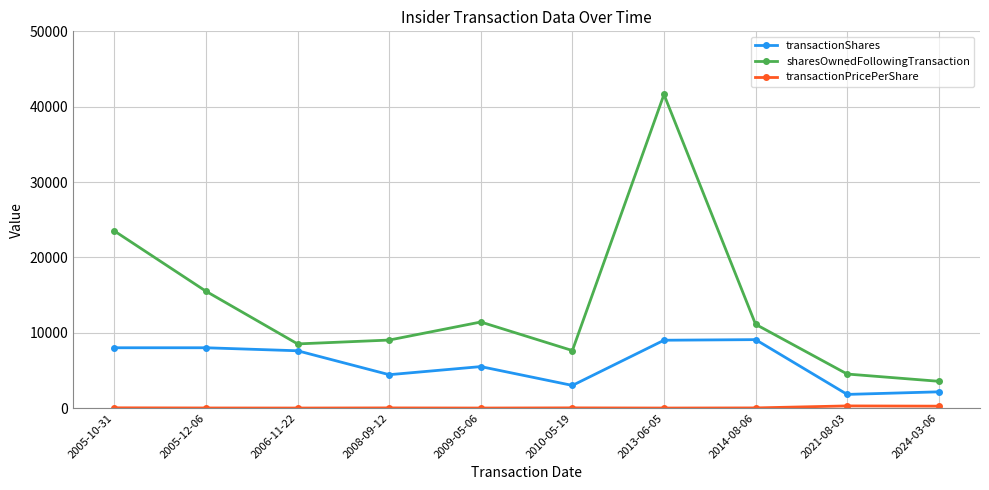

What is the greatest value displayed?

41618.0